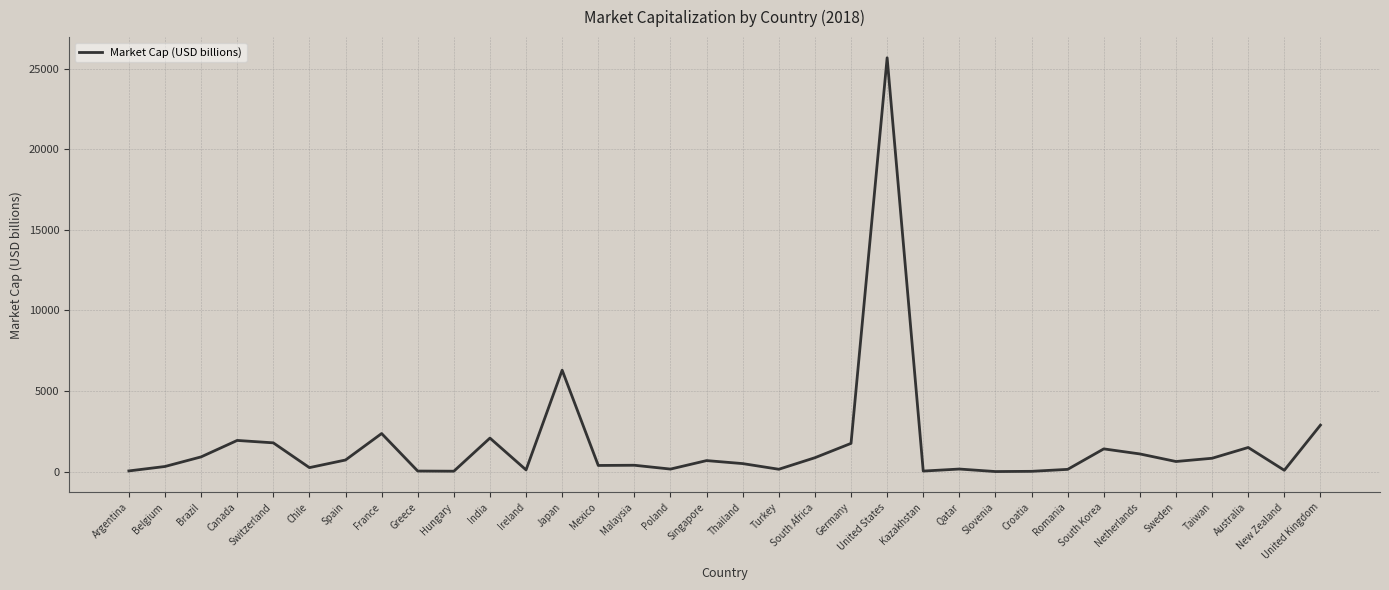

Which has a higher value, France or Qatar?

France